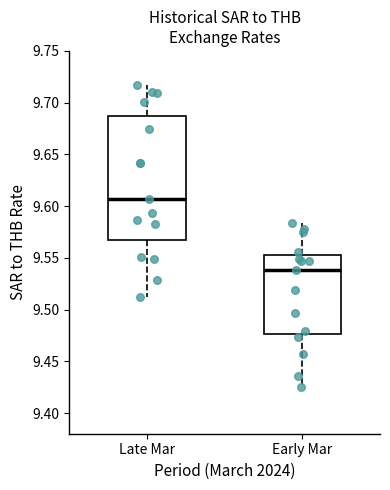

Reading left to right, read every box against the y-axis: the position of its median line, the range the box covers, and the ends of its whiskers. The values are not printed on the chart, so give them approximately, as read against the axis.

Late Mar: median 9.605, box 9.565 to 9.685, whiskers 9.515 to 9.715
Early Mar: median 9.540, box 9.475 to 9.550, whiskers 9.425 to 9.585